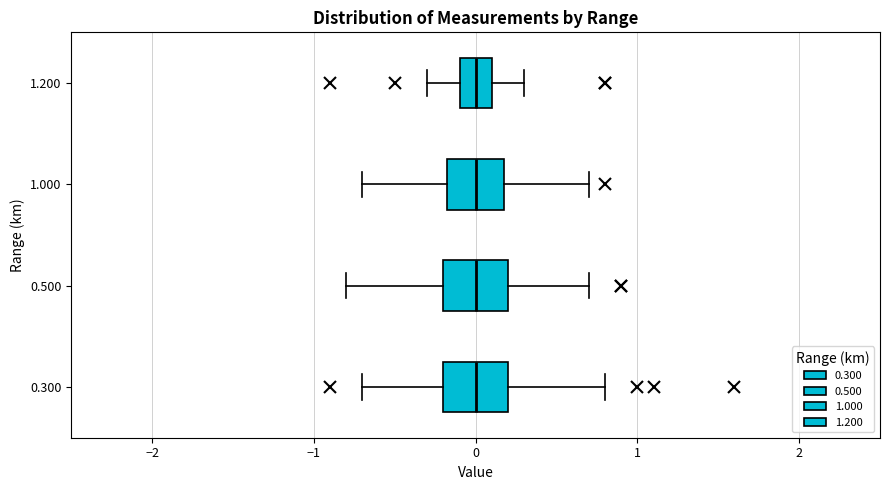

Where is the left edge of the box at y = 0.300 on the x-axis? The values are not printed on the chart, so give them approximately, as read against the axis.

-0.2